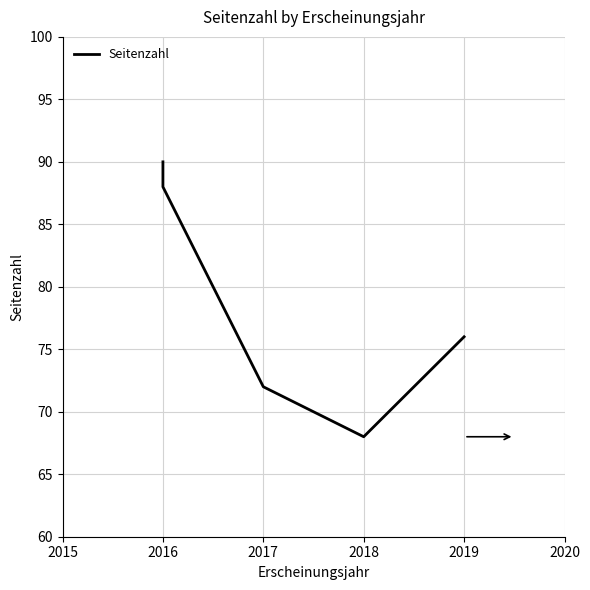

What is the sum of the values at 2016 and 2017?

160